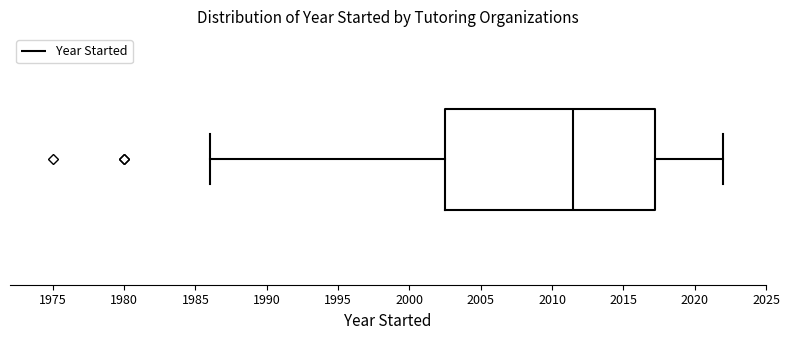

Transcribe this box plot: give where the median line is, the range the box spans, and where the two whiskers end, as read against the x-axis. The values are not printed on the chart, so give them approximately, as read against the axis.

median 2011.5, box 2002.5 to 2017.5, whiskers 1986.0 to 2022.0